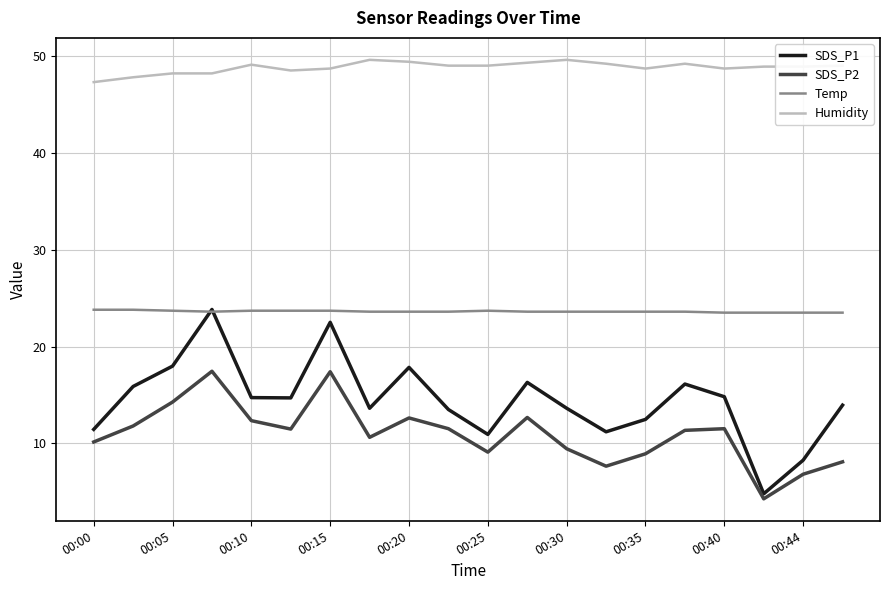

Which series has the largest range (max minus min)?

SDS_P1